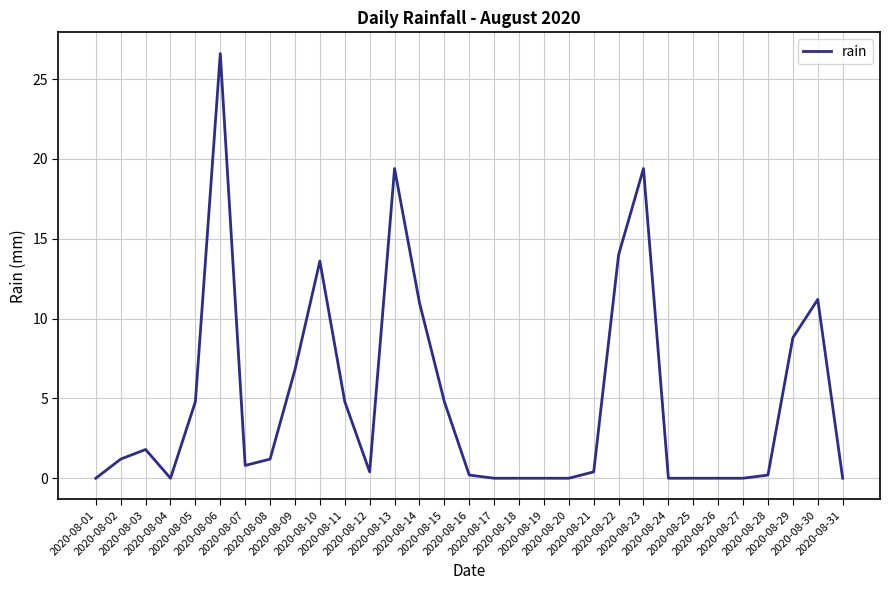

Is this an area chart (filled region under the line)?

No